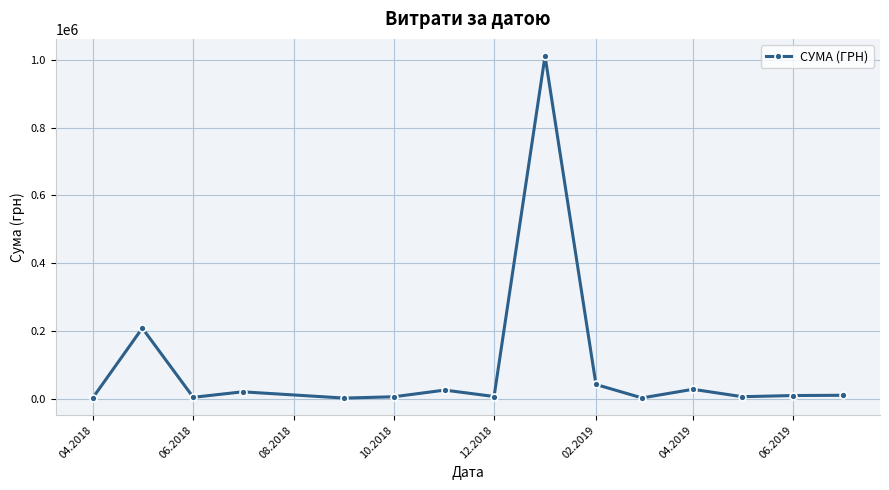

What is the value of the 3rd point from the left?

3574.2